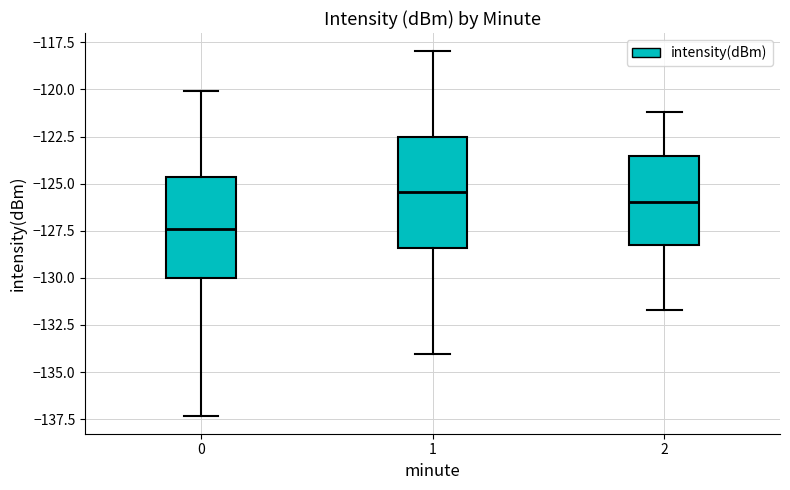

Reading left to right, read every box against the y-axis: the position of its median line, the range the box covers, and the ends of its whiskers. The values are not printed on the chart, so give them approximately, as read against the axis.

0: median -127.5, box -130.0 to -124.5, whiskers -137.5 to -120.0
1: median -125.5, box -128.5 to -122.5, whiskers -134.0 to -118.0
2: median -126.0, box -128.0 to -123.5, whiskers -131.5 to -121.0